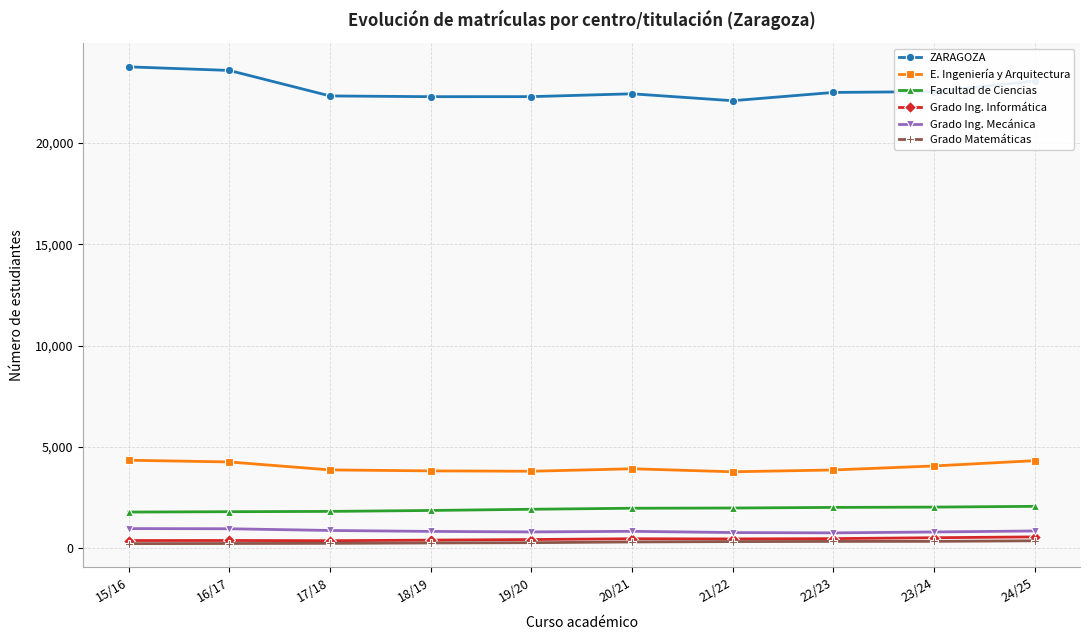

Where does the Grado Ing. Informática series first go above 448?

20/21